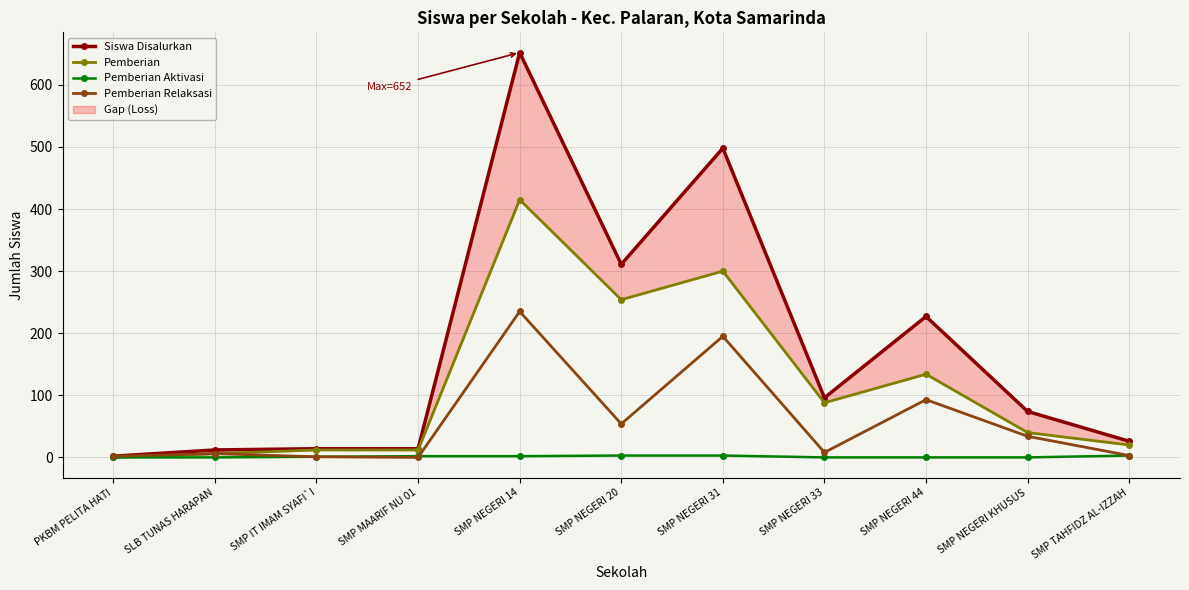

What is the label of the 11th point from the left?

SMP TAHFIDZ AL-IZZAH